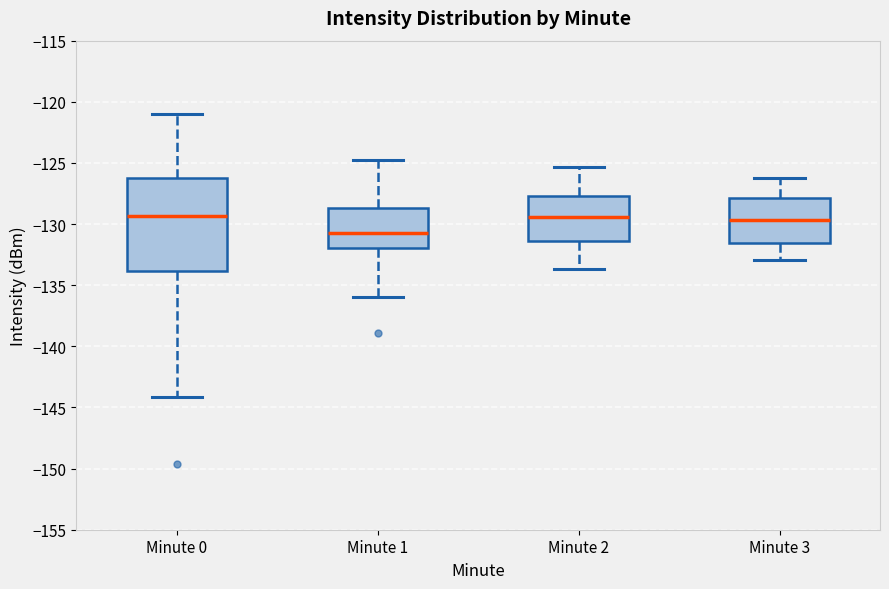

Reading left to right, transcribe this box plot: for each box, give where its median line is, the range the box spans, and where its two whiskers end, as read against the y-axis. The values are not printed on the chart, so give them approximately, as read against the axis.

Minute 0: median -129.5, box -134.0 to -126.0, whiskers -144.0 to -121.0
Minute 1: median -130.5, box -132.0 to -128.5, whiskers -136.0 to -124.5
Minute 2: median -129.5, box -131.5 to -127.5, whiskers -133.5 to -125.5
Minute 3: median -129.5, box -131.5 to -128.0, whiskers -133.0 to -126.0